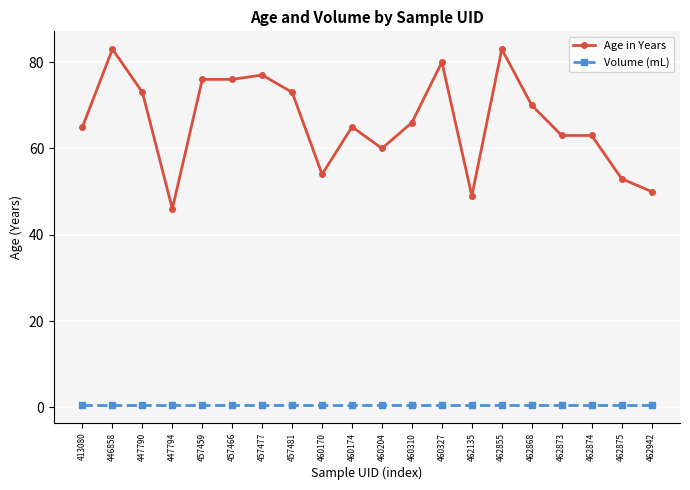

What is the smallest value displayed?

0.5